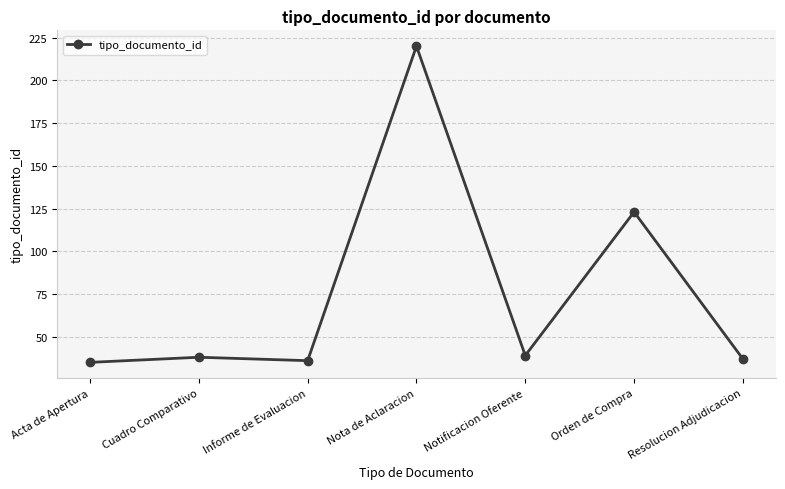

What is the ratio of the value at Notificacion Oferente to the value at Informe de Evaluacion?

1.1